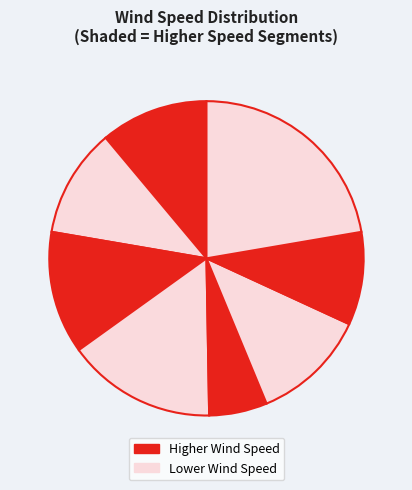

Count the number of slices in the pie.

8